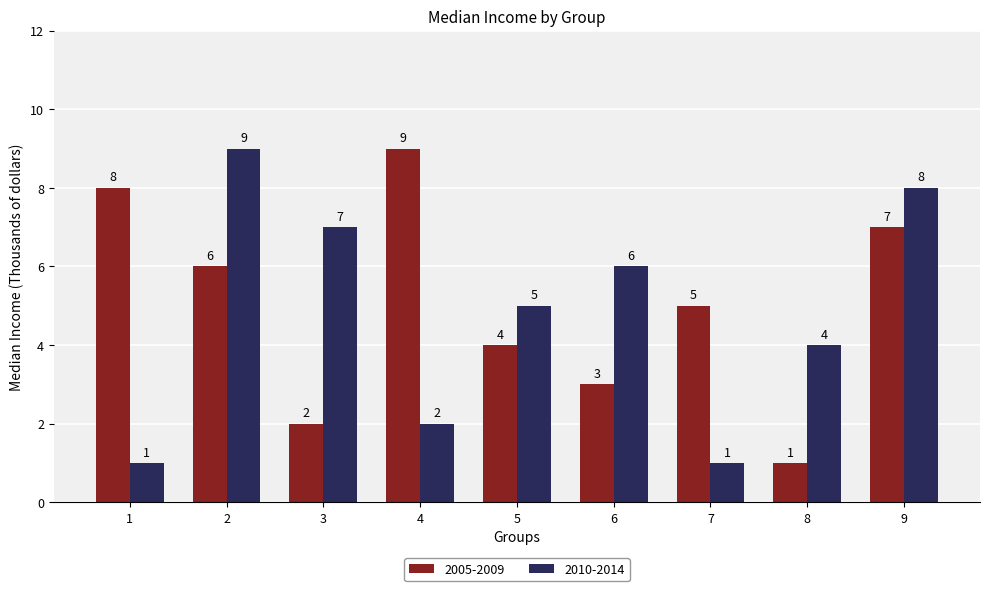

Reading left to right, list all the values displayed in this chart.

2005-2009: 8	6	2	9	4	3	5	1	7
2010-2014: 1	9	7	2	5	6	1	4	8